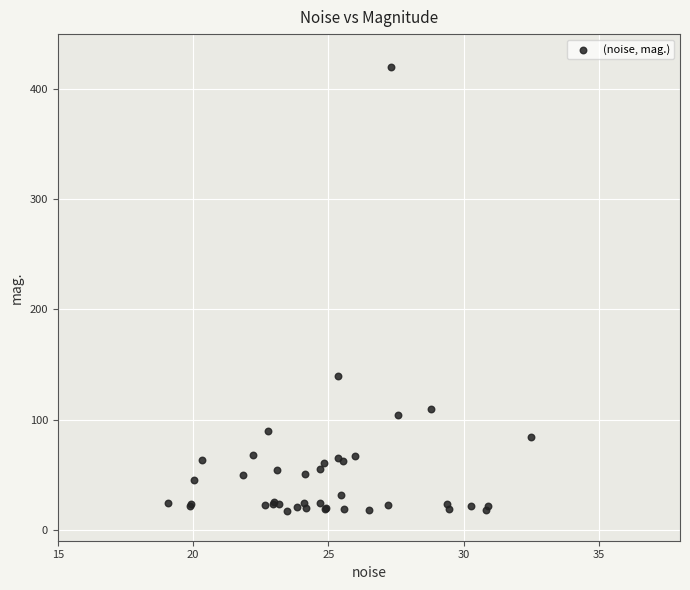

What Y value in the scatter plot is closest to 218?

139.4